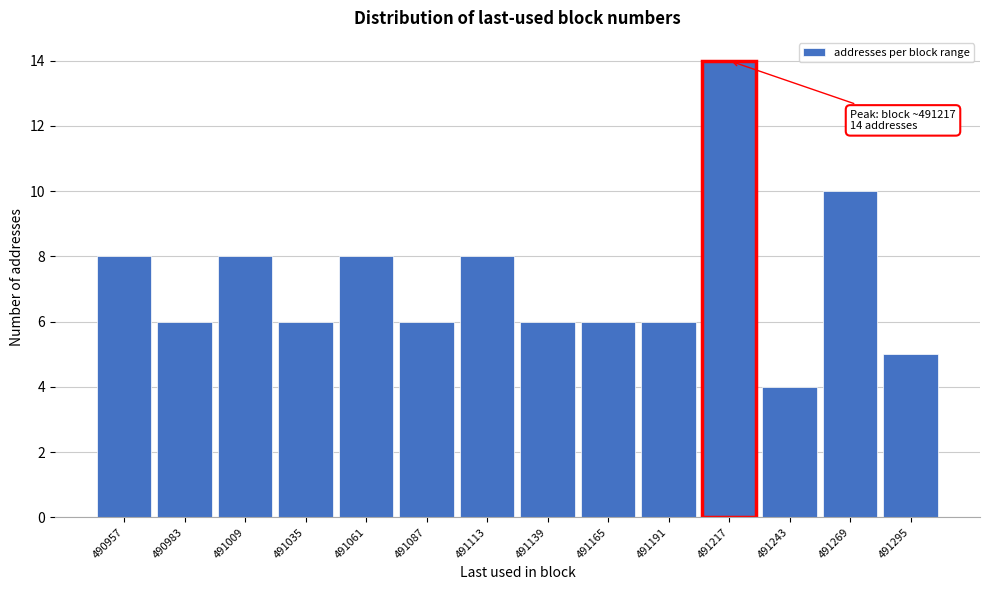

Over which range of the x-axis is the bar tallest?

491204 to 491230